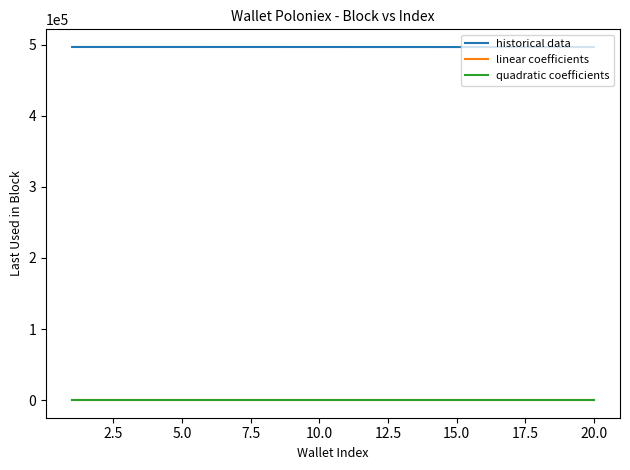

True or false: historical data and linear coefficients cross at least once.

False